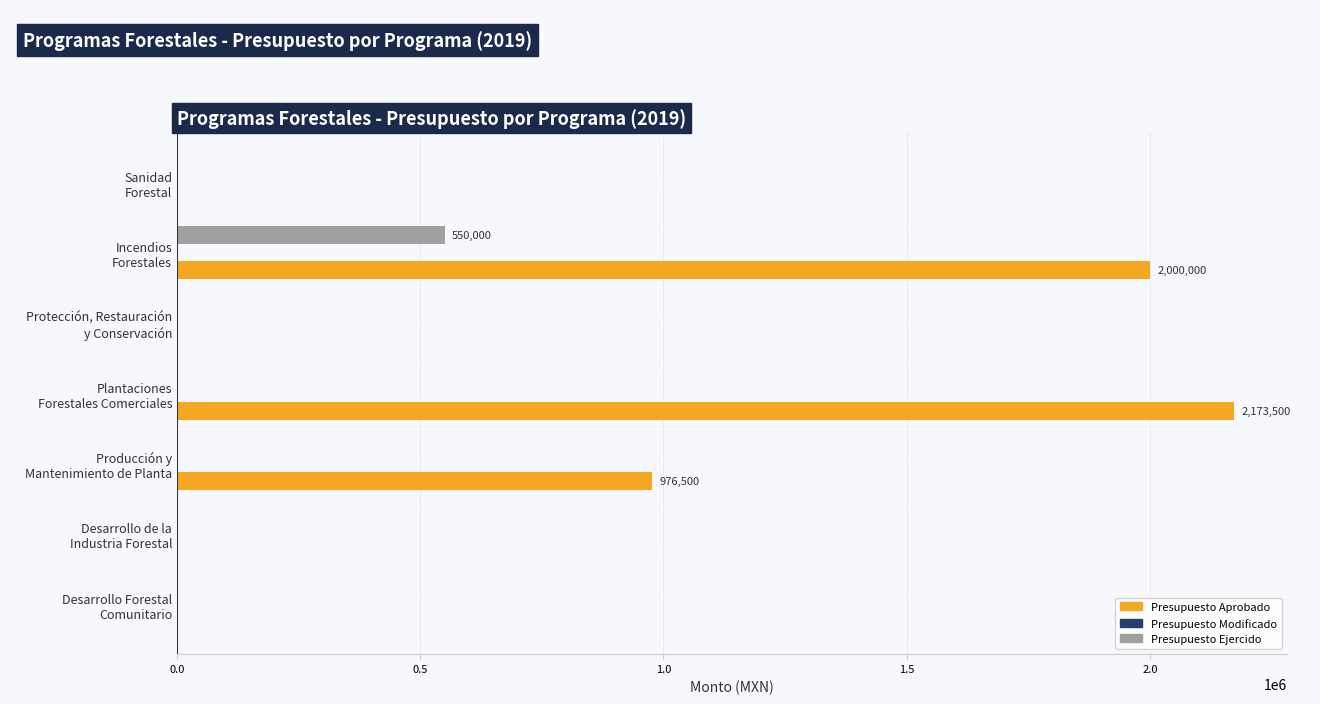

Count the number of data series in this chart.

2